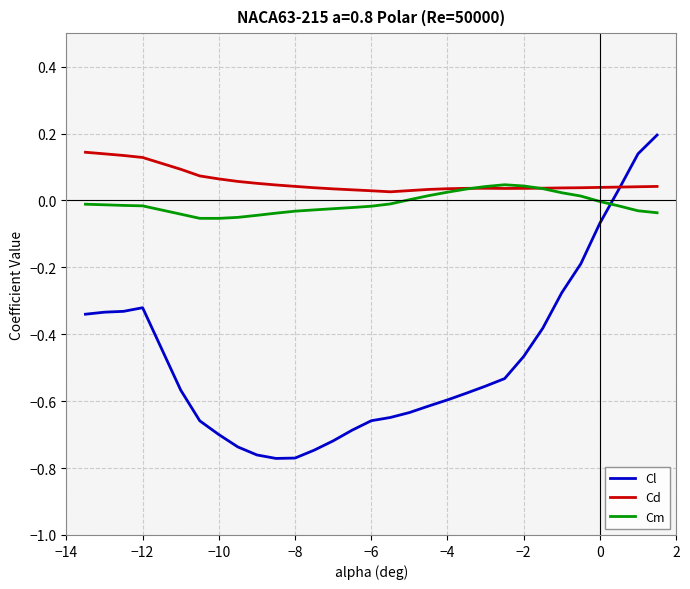

Which series has the largest range (max minus min)?

Cl